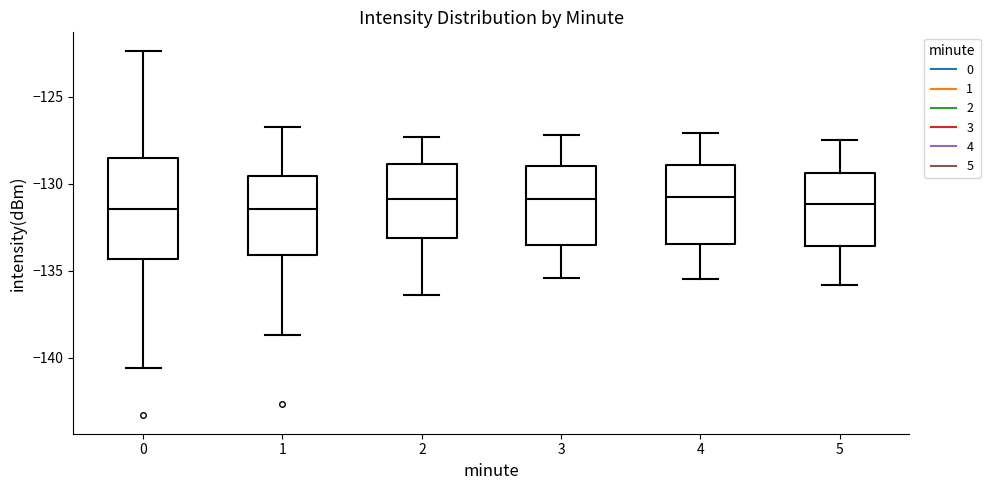

Where does the upper whisker of the box at x = 2 end on the y-axis? The values are not printed on the chart, so give them approximately, as read against the axis.

-127.5